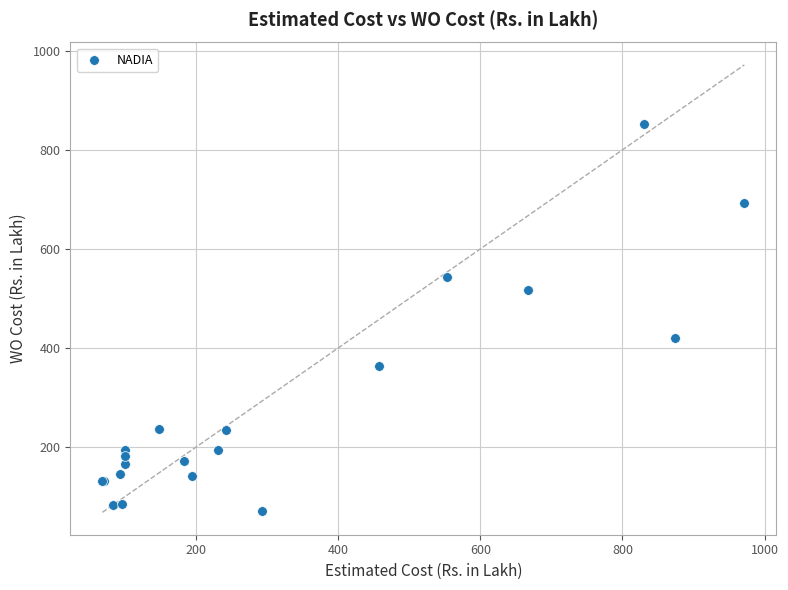

What Y value in the scatter plot is closest to 460?

419.8